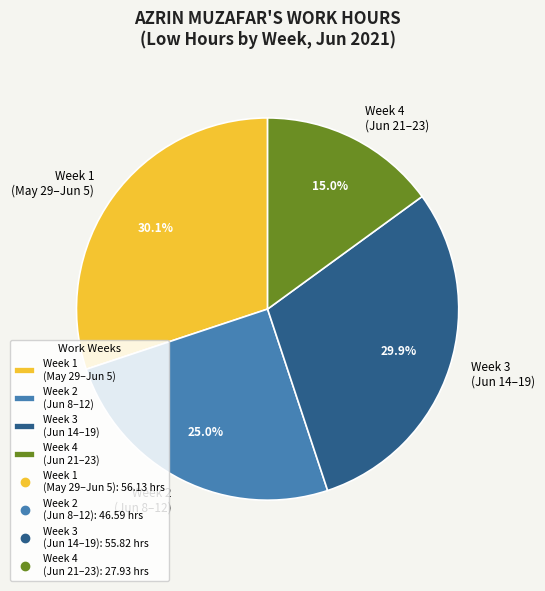

Count the number of slices in the pie.

4